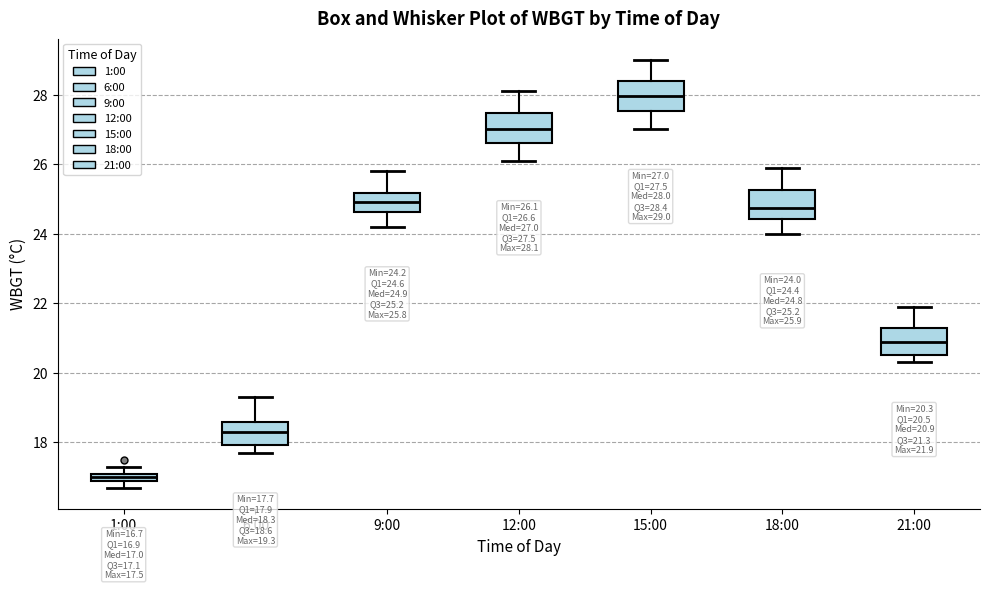

Which box's median line is the lowest?

1:00